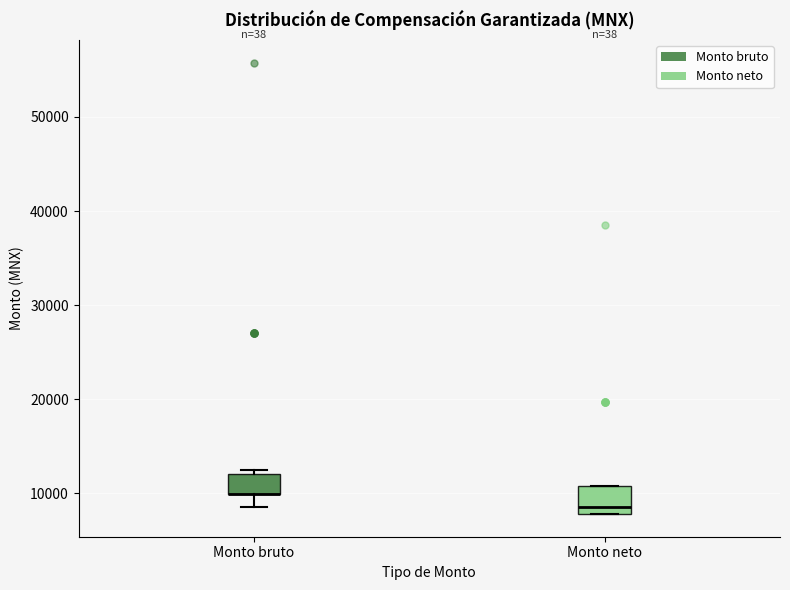

Where is the lower edge of the box for Monto bruto on the y-axis? The values are not printed on the chart, so give them approximately, as read against the axis.

10000